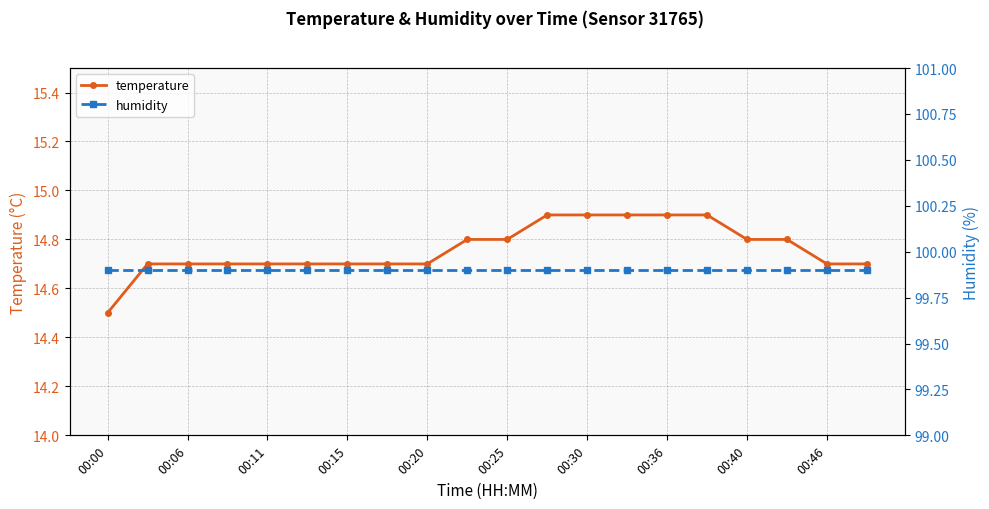

Which category has the lowest value in the temperature series?

00:00